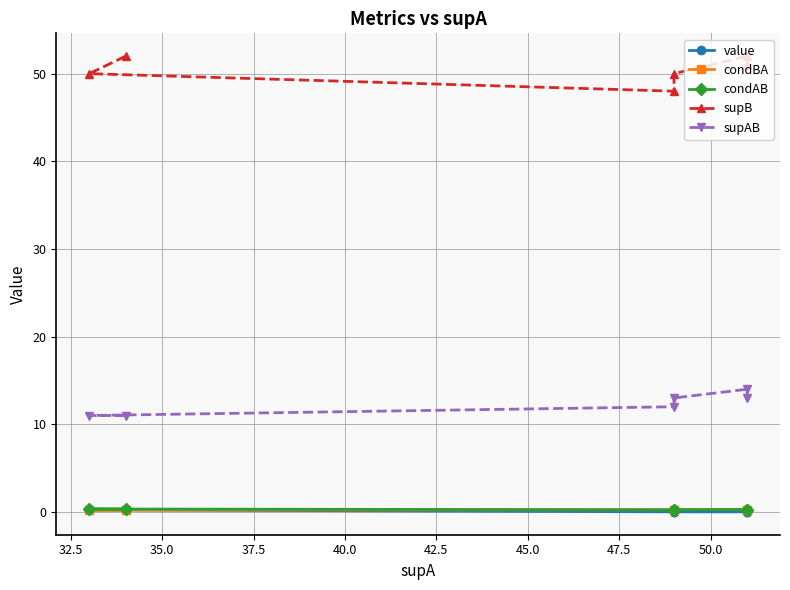

Is the value of value at 30.0 greater than the value of supAB at 37.5?

No